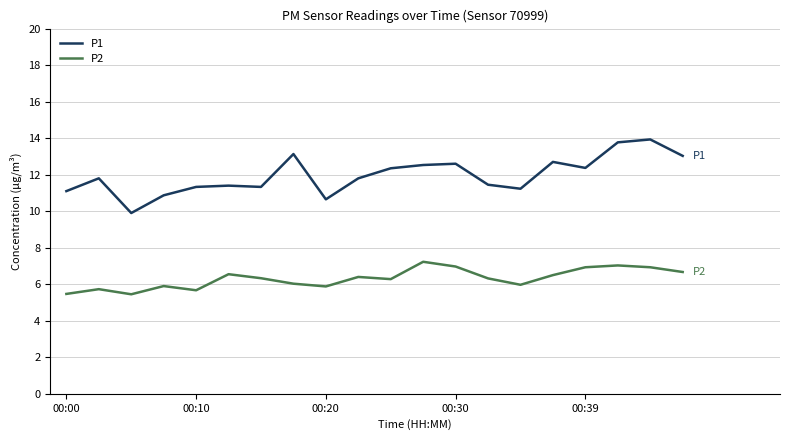

What is the difference between the maximum and second lowest values in the P2 series?

1.8